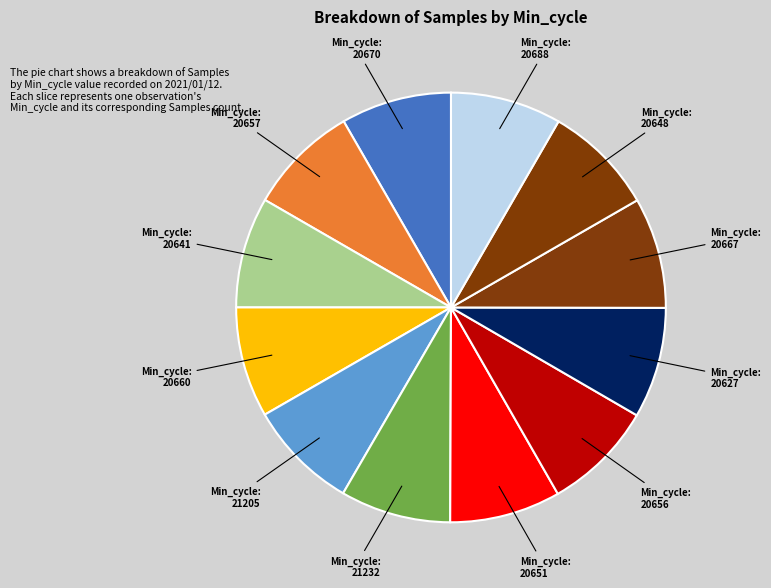

Is Min_cycle: 20627 the majority of the pie?

No